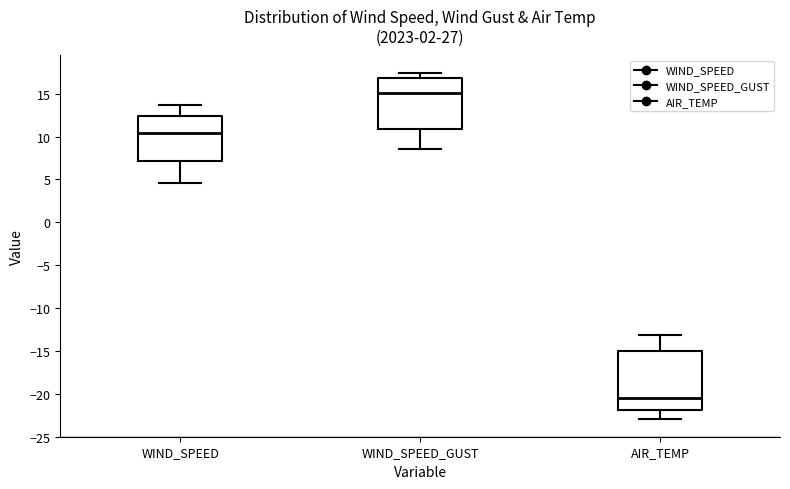

Where is the lower edge of the box for WIND_SPEED on the y-axis? The values are not printed on the chart, so give them approximately, as read against the axis.

7.0